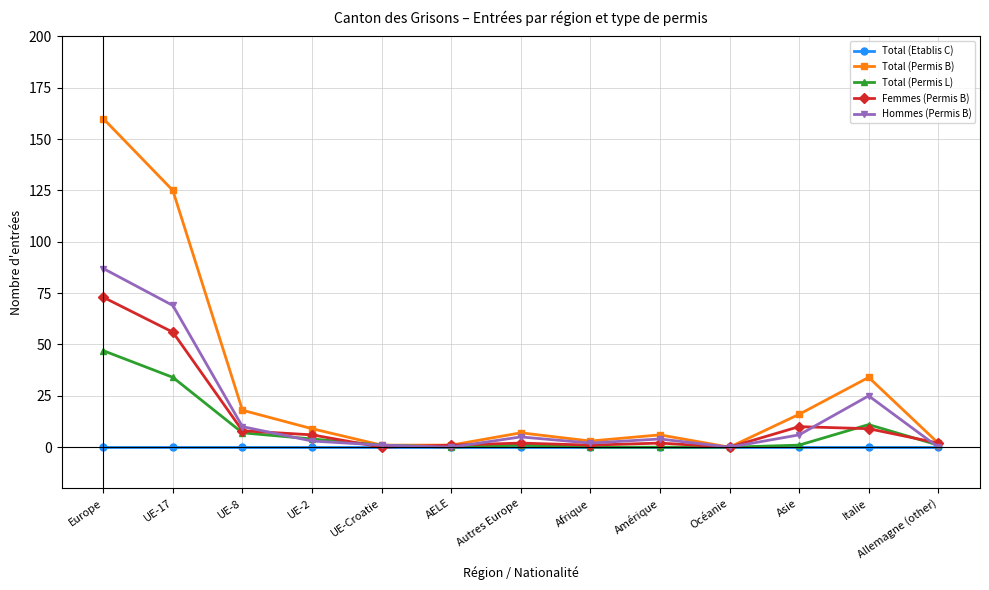

What is the difference between the maximum and second lowest values in the Total (Permis B) series?

159